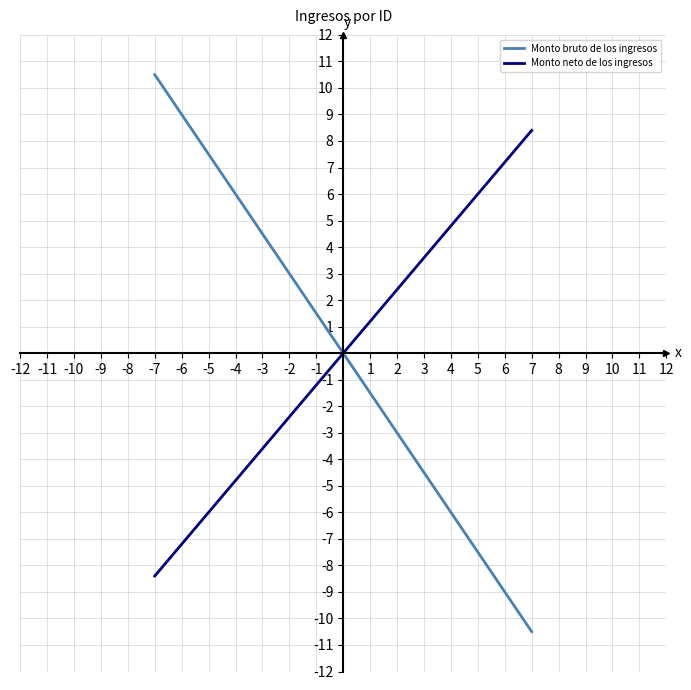

What is the minimum value shown in the chart?

-10.5